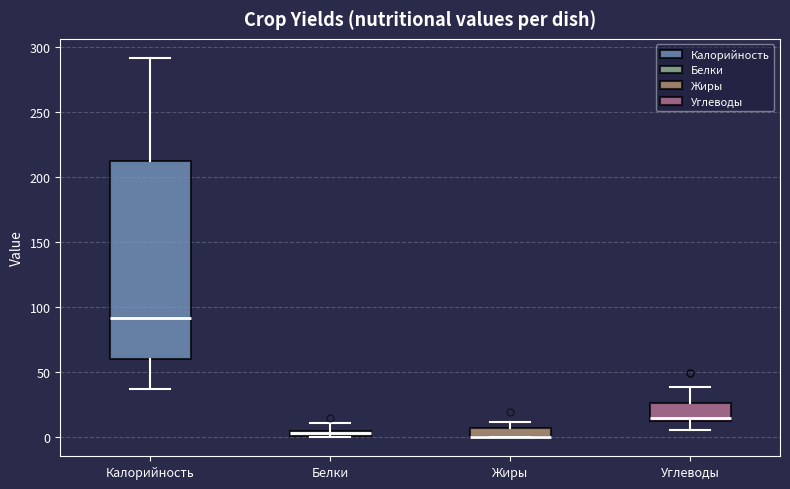

Which box is the tallest, from its lower edge to its upper edge?

Калорийность